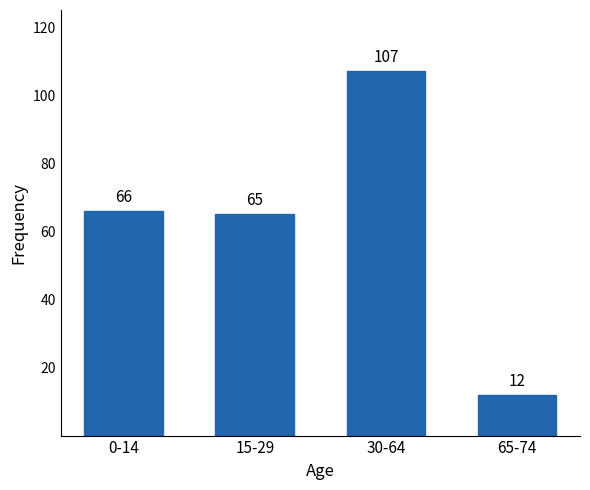

Reading left to right, list all the values displayed in this chart.

66	65	107	12